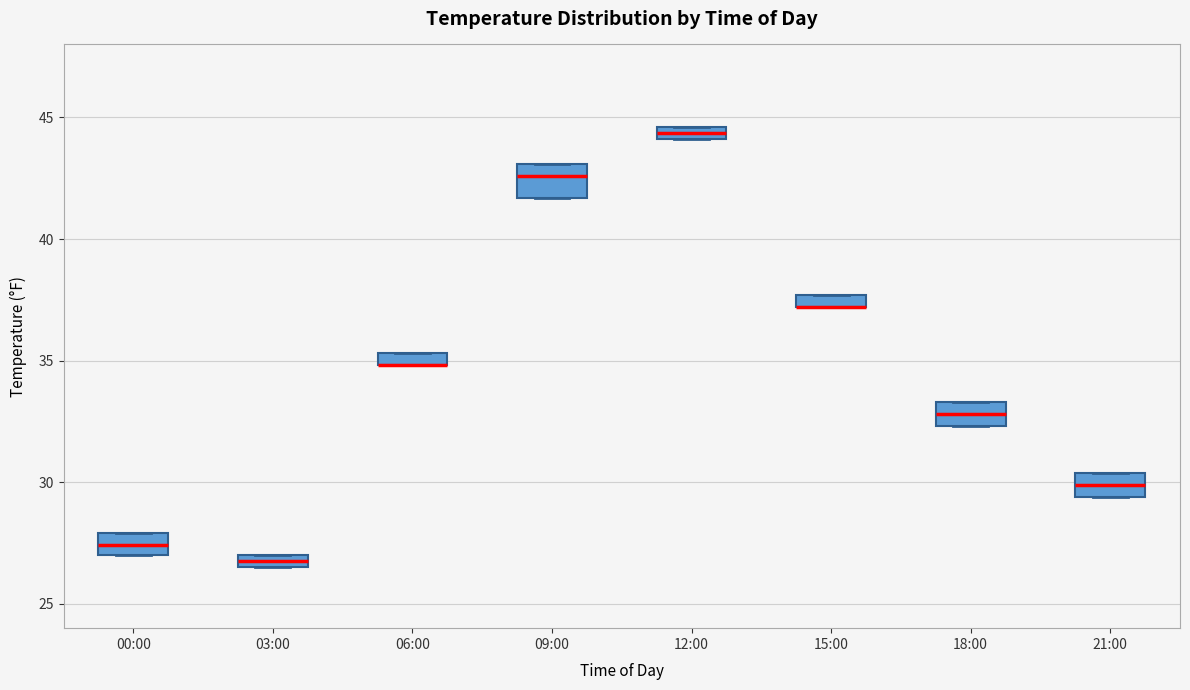

Where is the lower edge of the box for 03:00 on the y-axis? The values are not printed on the chart, so give them approximately, as read against the axis.

26.5